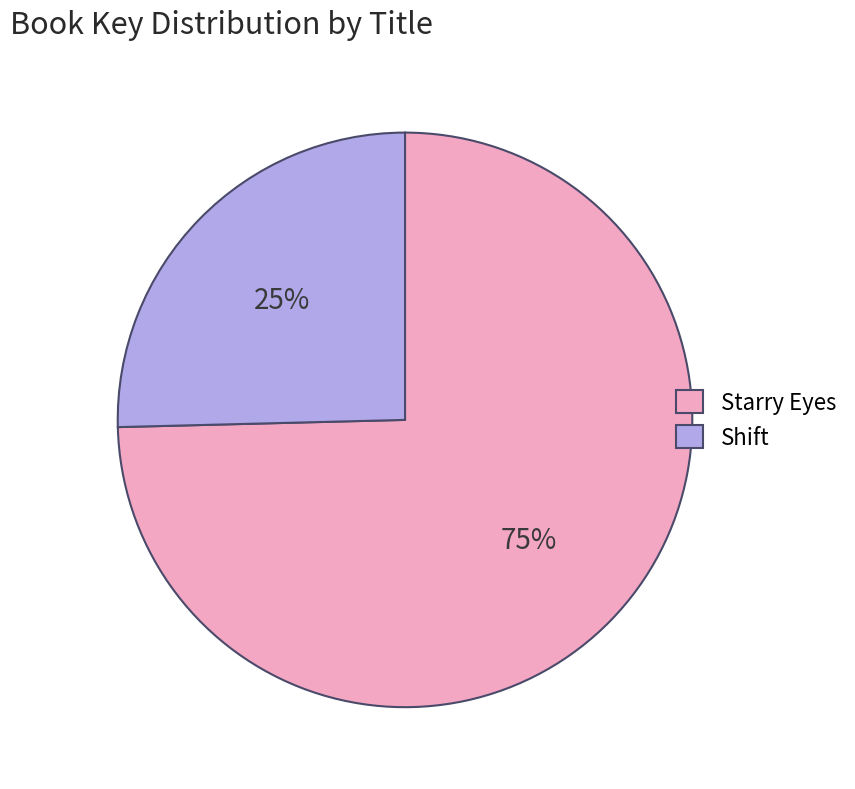

How many segments does this pie chart have?

2